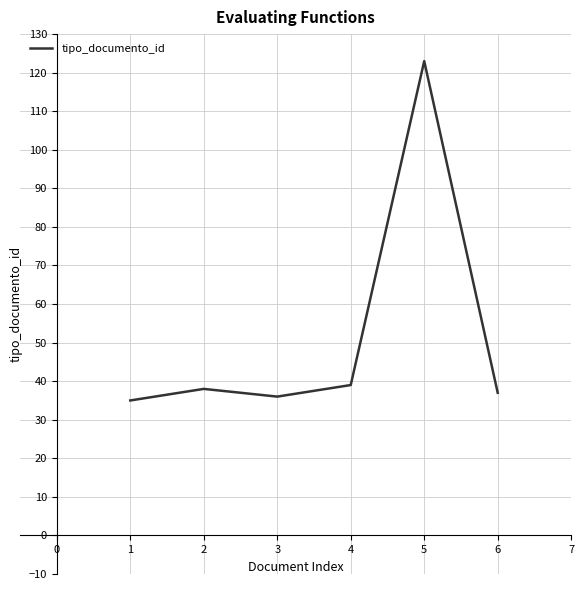

True or false: the data has more than 2 interior local peaks.

False